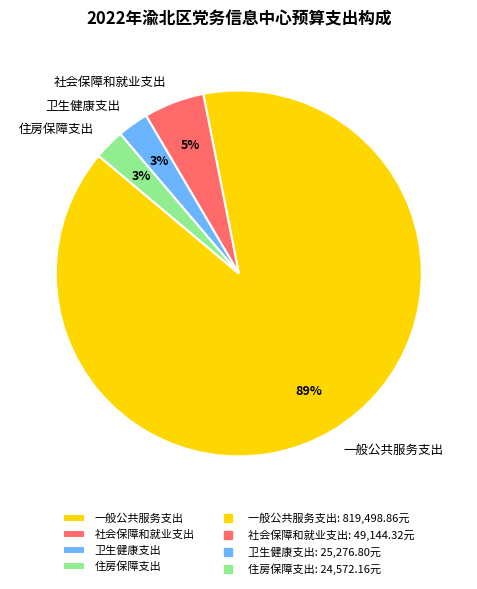

To the nearest percent, what is the average slice percentage?

25%